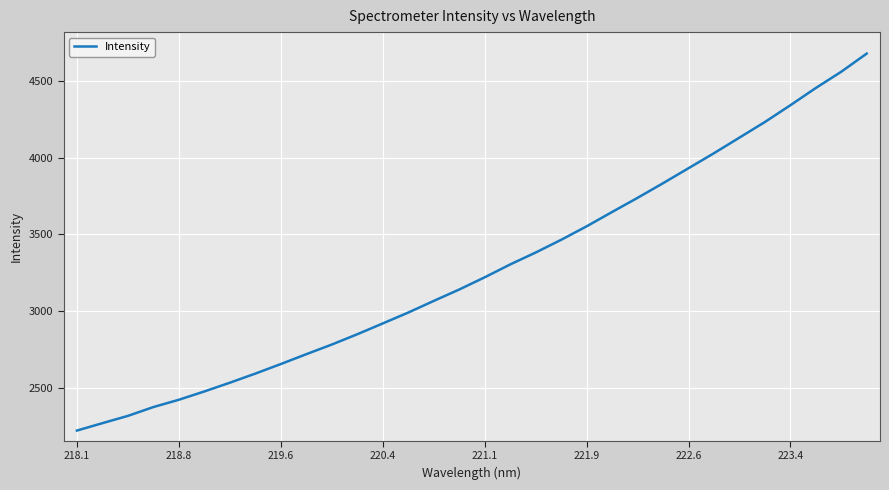

What is the minimum value shown in the chart?

2218.9